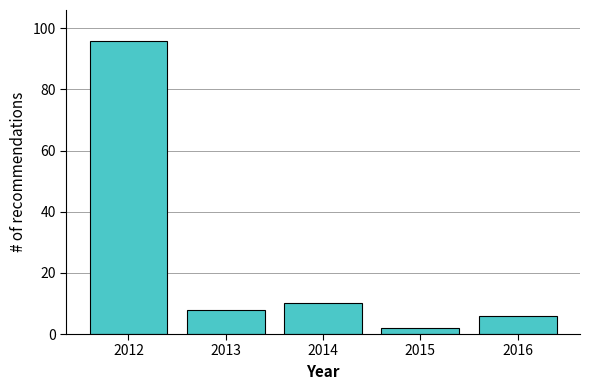

Reading left to right, extract all data points from this chart.

96	8	10	2	6